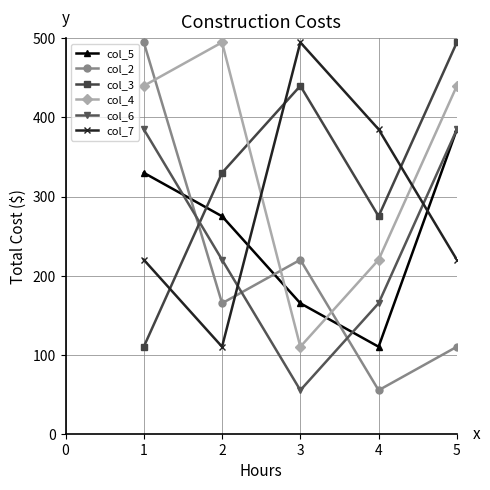

What is the difference between the second highest and second lowest values in the col_4 series?

220